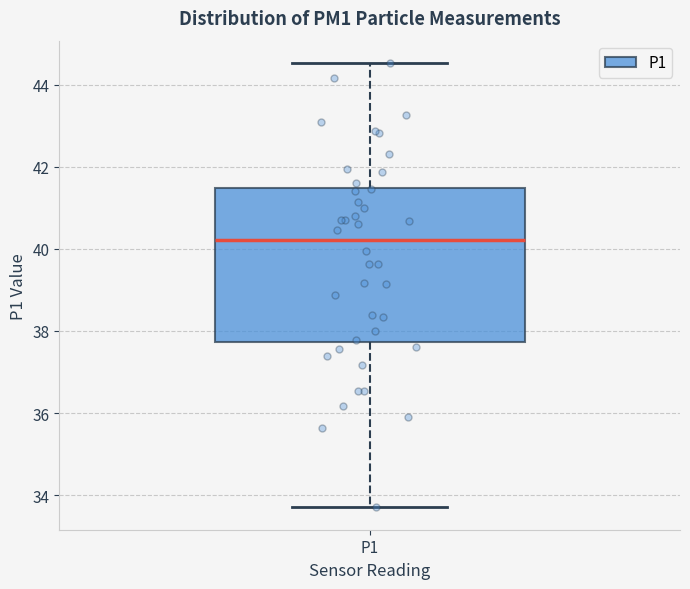

Where is the upper edge of the box for P1 on the y-axis? The values are not printed on the chart, so give them approximately, as read against the axis.

41.4